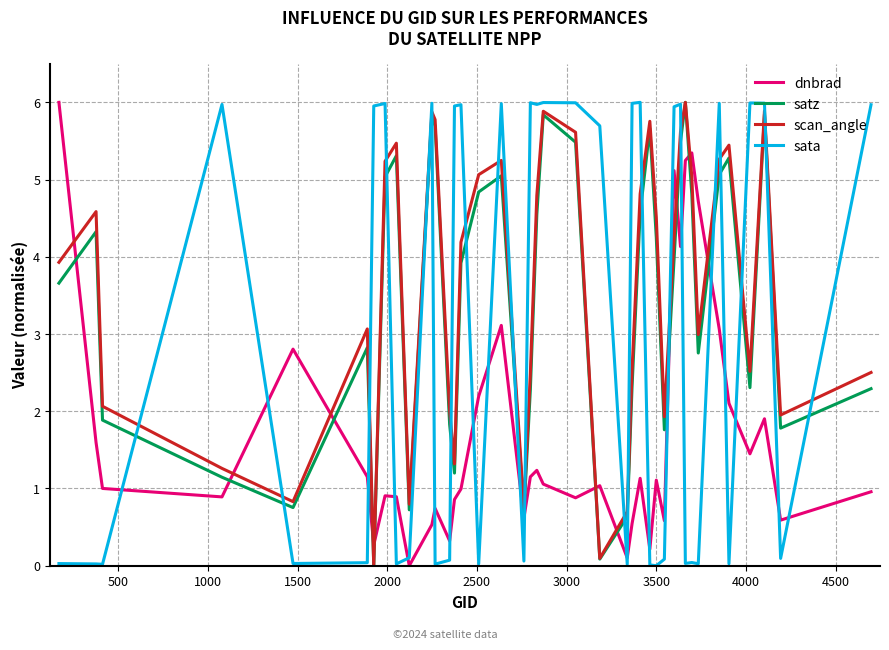

Which series ends up on top after the final intersection of sata and scan_angle?

sata